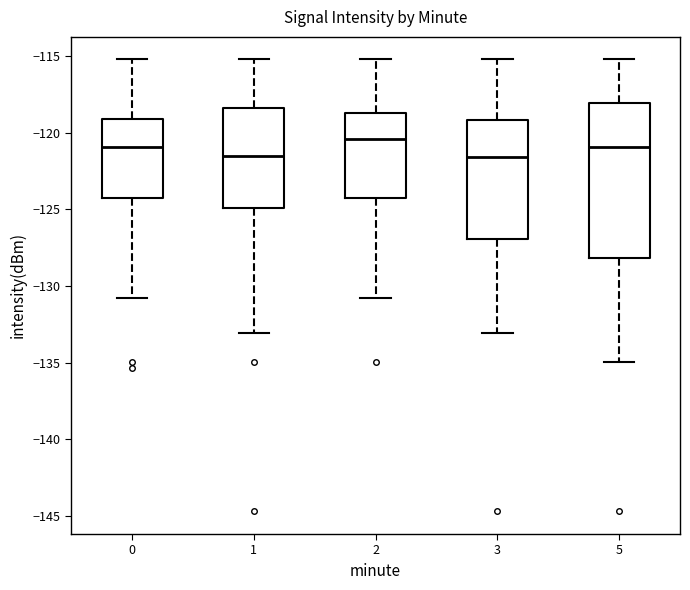

Reading left to right, transcribe this box plot: for each box, give where its median line is, the range the box spans, and where its two whiskers end, as read against the y-axis. The values are not printed on the chart, so give them approximately, as read against the axis.

0: median -121.0, box -124.0 to -119.0, whiskers -131.0 to -115.0
1: median -121.5, box -125.0 to -118.5, whiskers -133.0 to -115.0
2: median -120.5, box -124.0 to -118.5, whiskers -131.0 to -115.0
3: median -121.5, box -127.0 to -119.0, whiskers -133.0 to -115.0
5: median -121.0, box -128.0 to -118.0, whiskers -135.0 to -115.0